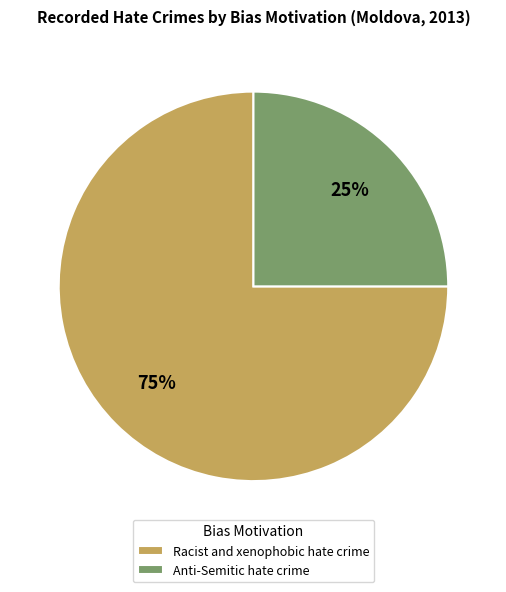

The Anti-Semitic hate crime slice represents 34% of the pie. True or false?

False